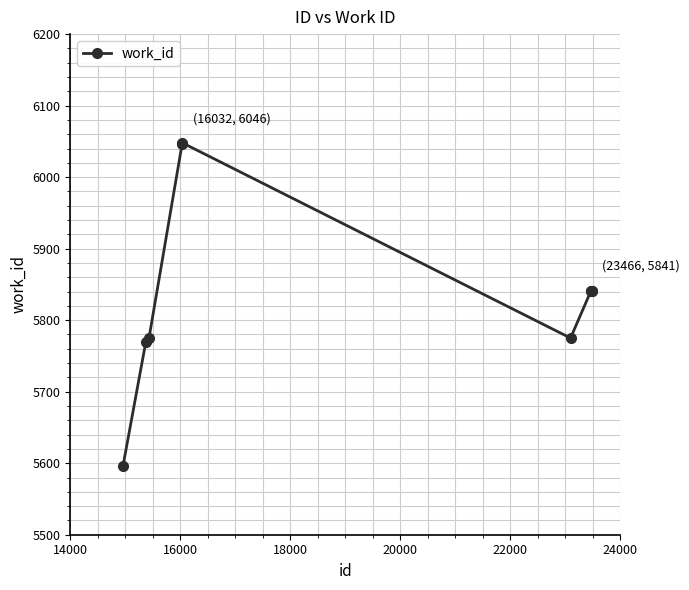

What is the sum of all values?

58373